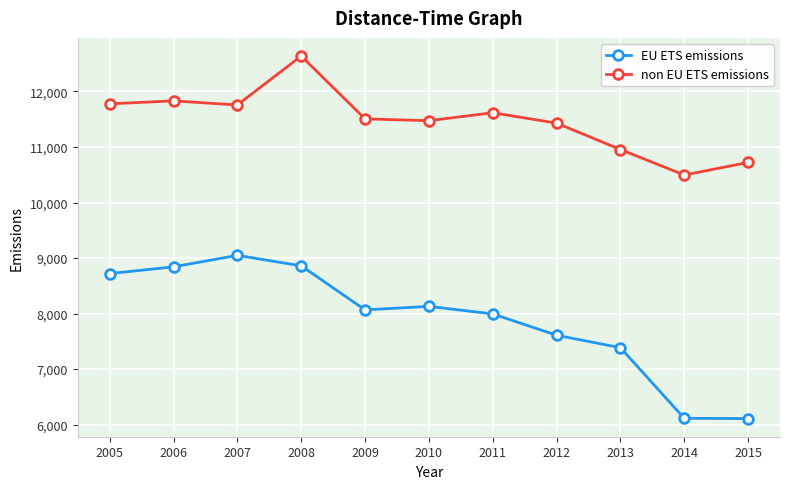

What is the maximum value for EU ETS emissions?

9048.6